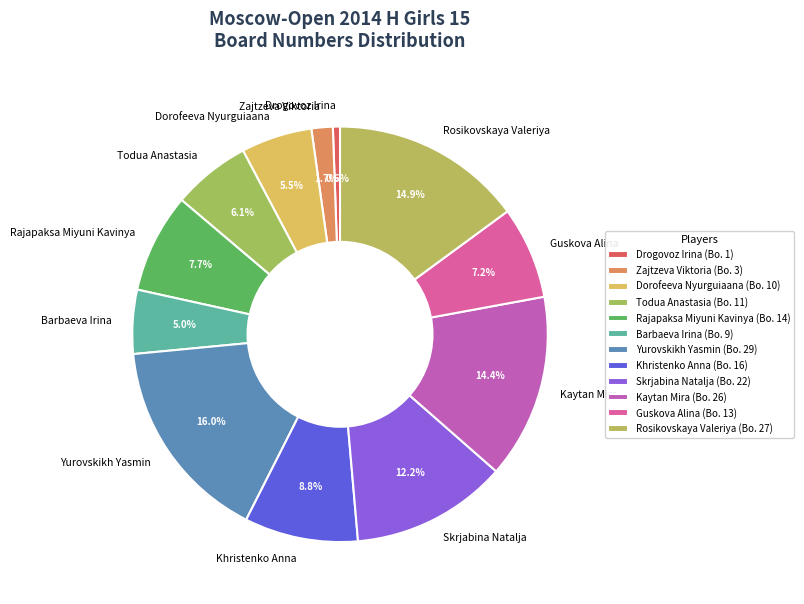

How much of the chart is everything except Todua Anastasia?

93.9%